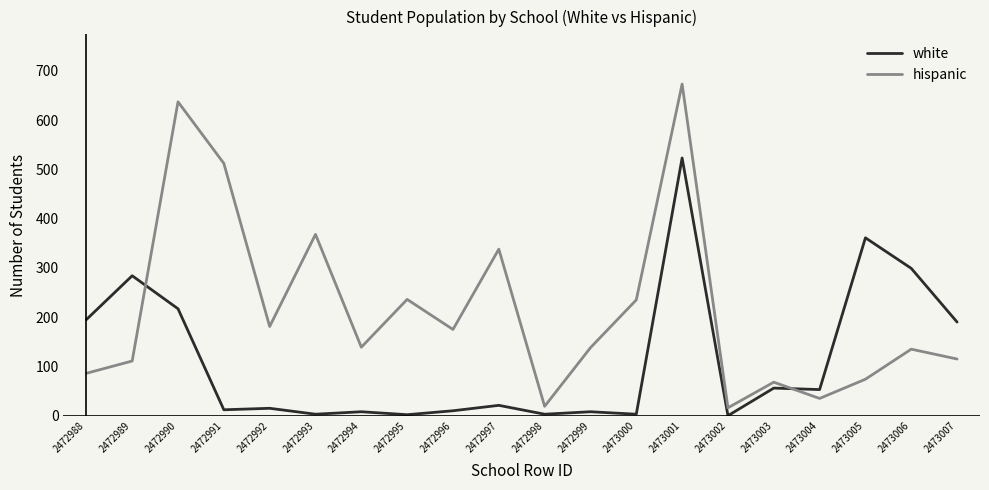

What is the maximum value for hispanic?

673